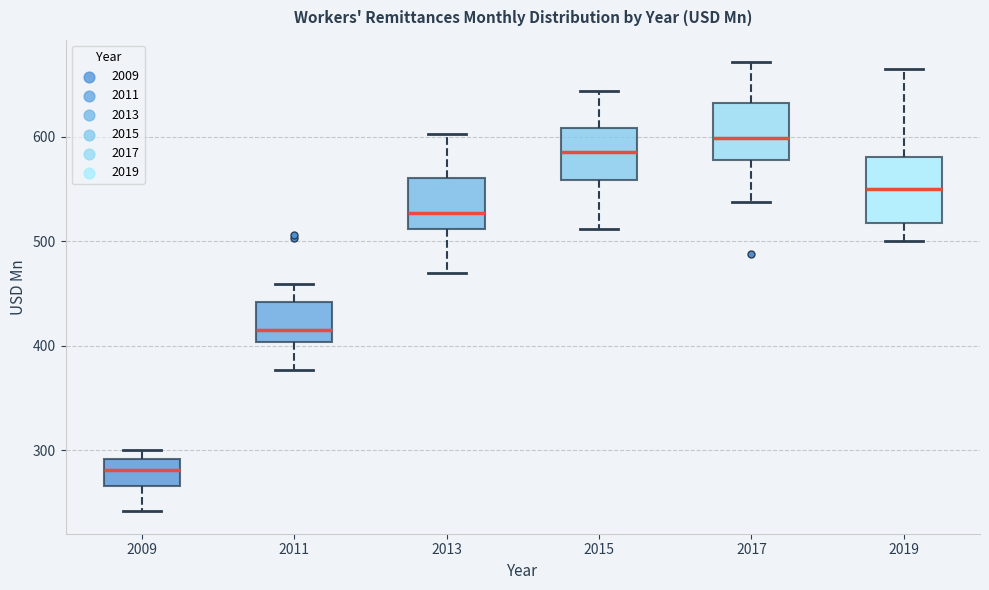

Reading left to right, transcribe this box plot: for each box, give where its median line is, the range the box spans, and where its two whiskers end, as read against the y-axis. The values are not printed on the chart, so give them approximately, as read against the axis.

2009: median 280, box 270 to 290, whiskers 240 to 300
2011: median 420, box 400 to 440, whiskers 380 to 460
2013: median 530, box 510 to 560, whiskers 470 to 600
2015: median 590, box 560 to 610, whiskers 510 to 640
2017: median 600, box 580 to 630, whiskers 540 to 670
2019: median 550, box 520 to 580, whiskers 500 to 670